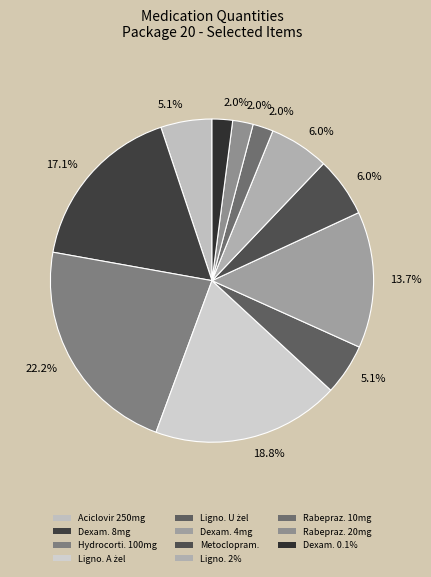

Which category has the smallest portion of the pie?

Rabeprazolum 10mg x 28 tabl